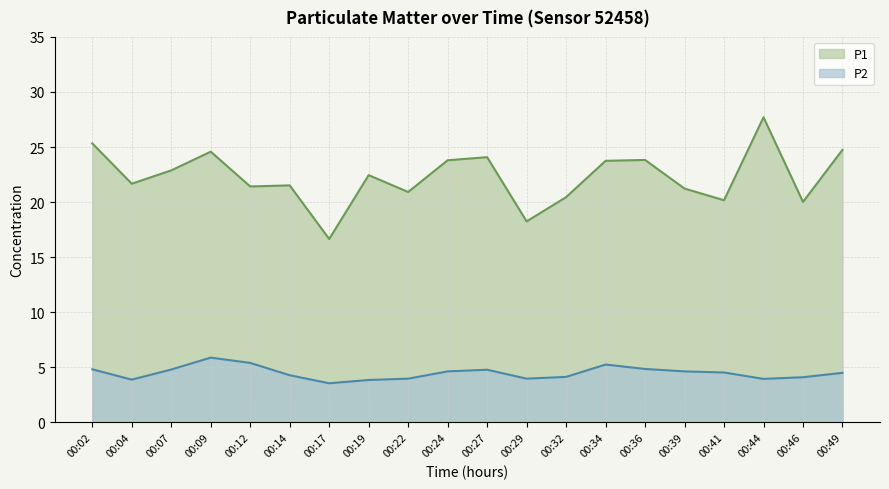

How many lines are shown in the chart?

2